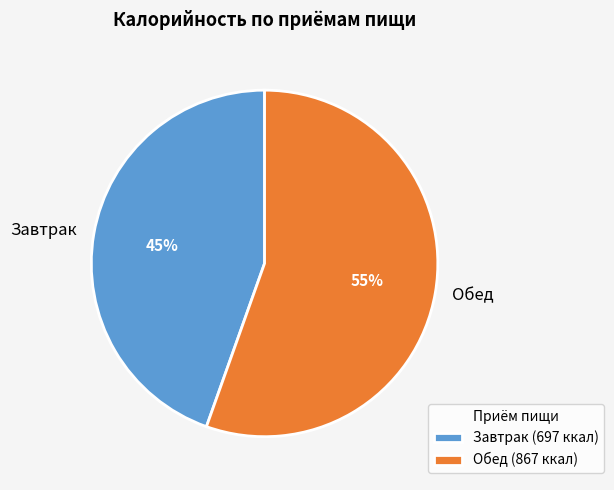

To the nearest percent, what is the average slice percentage?

50%